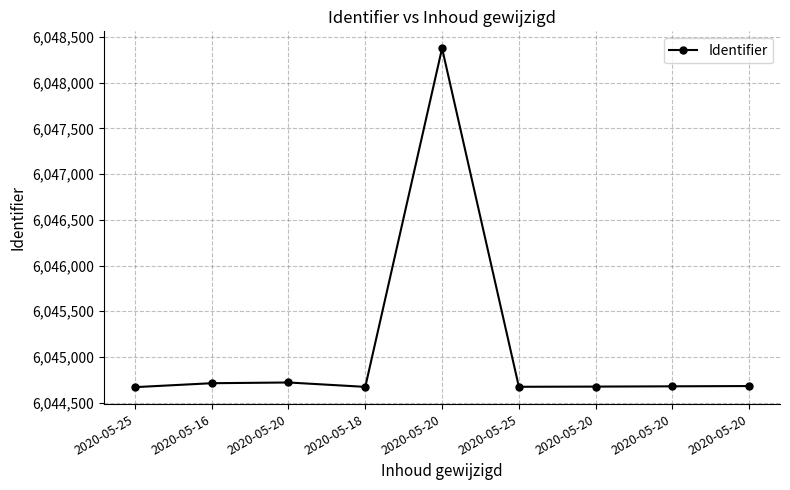

Does the chart display data point markers on the line(s)?

Yes